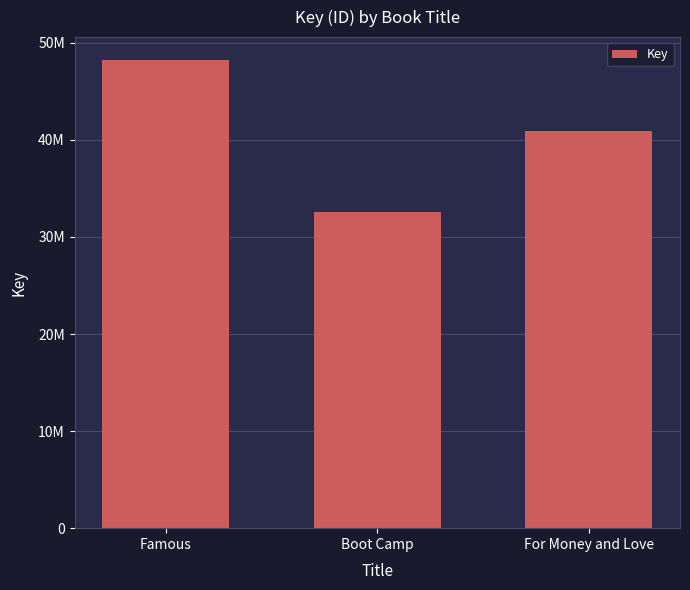

At which label is the value closest to 40373720?

For Money and Love